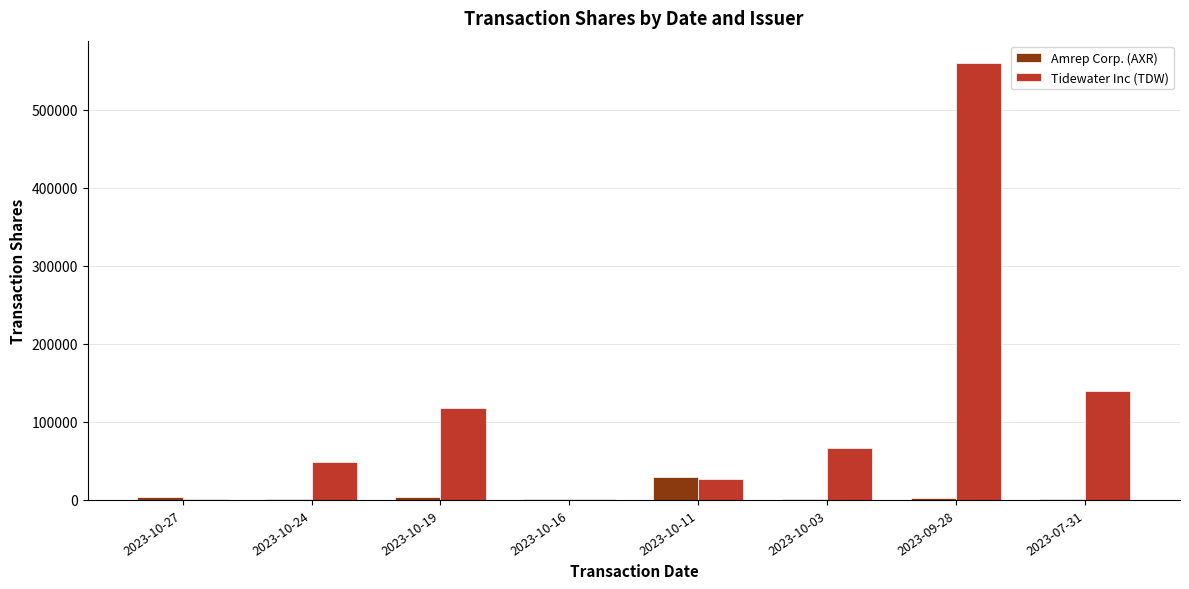

What is the average value of the Amrep Corp. (AXR) series?

5362